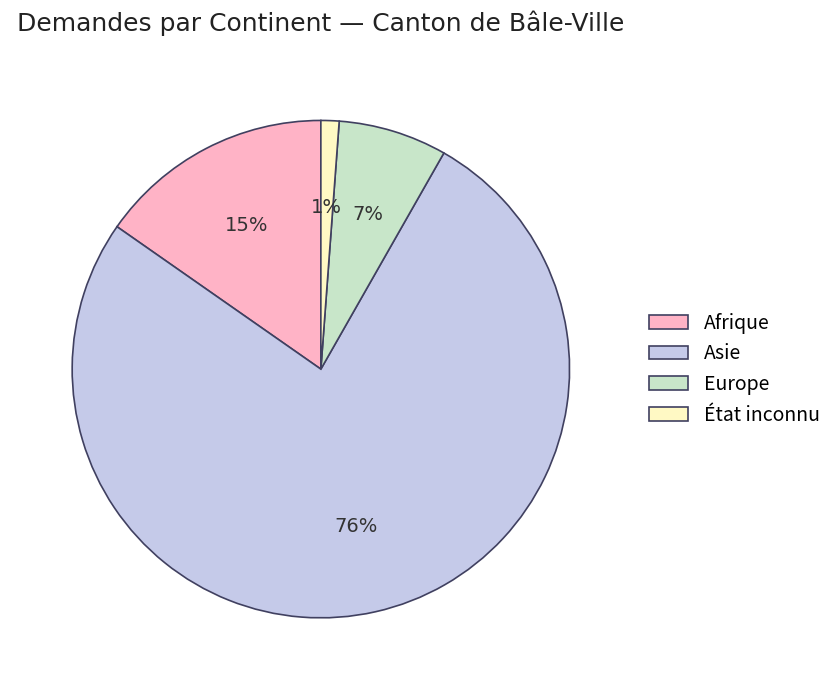

Which has a higher value, Europe or Afrique?

Afrique